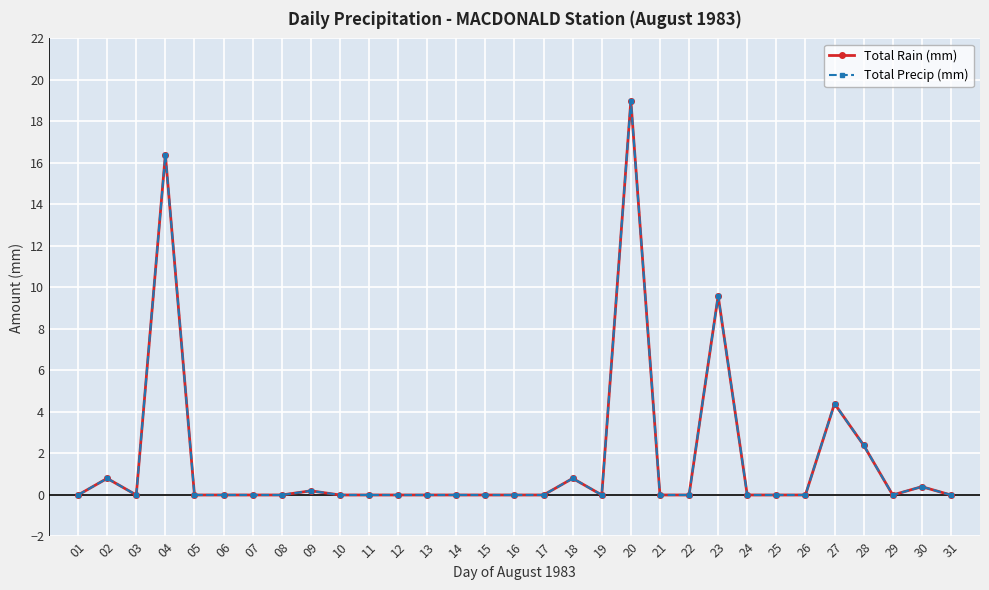

Reading left to right, transcribe all the data shown in this chart.

Total Rain (mm): 01=0.0	02=0.8	03=0.0	04=16.4	05=0.0	06=0.0	07=0.0	08=0.0	09=0.2	10=0.0	11=0.0	12=0.0	13=0.0	14=0.0	15=0.0	16=0.0	17=0.0	18=0.8	19=0.0	20=19.0	21=0.0	22=0.0	23=9.6	24=0.0	25=0.0	26=0.0	27=4.4	28=2.4	29=0.0	30=0.4	31=0.0
Total Precip (mm): 01=0.0	02=0.8	03=0.0	04=16.4	05=0.0	06=0.0	07=0.0	08=0.0	09=0.2	10=0.0	11=0.0	12=0.0	13=0.0	14=0.0	15=0.0	16=0.0	17=0.0	18=0.8	19=0.0	20=19.0	21=0.0	22=0.0	23=9.6	24=0.0	25=0.0	26=0.0	27=4.4	28=2.4	29=0.0	30=0.4	31=0.0